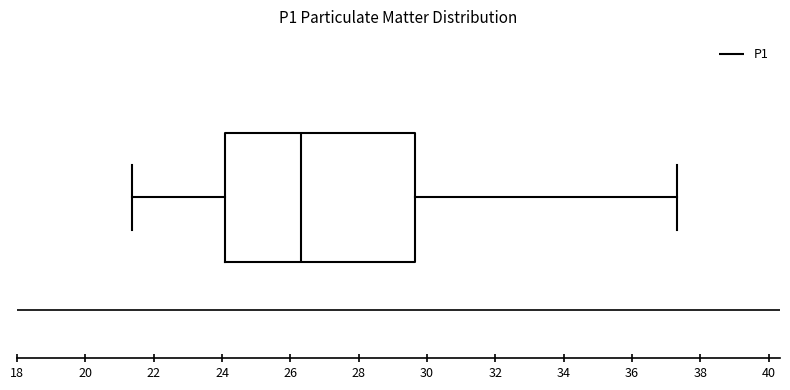

Transcribe this box plot: give where the median line is, the range the box spans, and where the two whiskers end, as read against the x-axis. The values are not printed on the chart, so give them approximately, as read against the axis.

median 26.4, box 24.0 to 29.6, whiskers 21.4 to 37.4